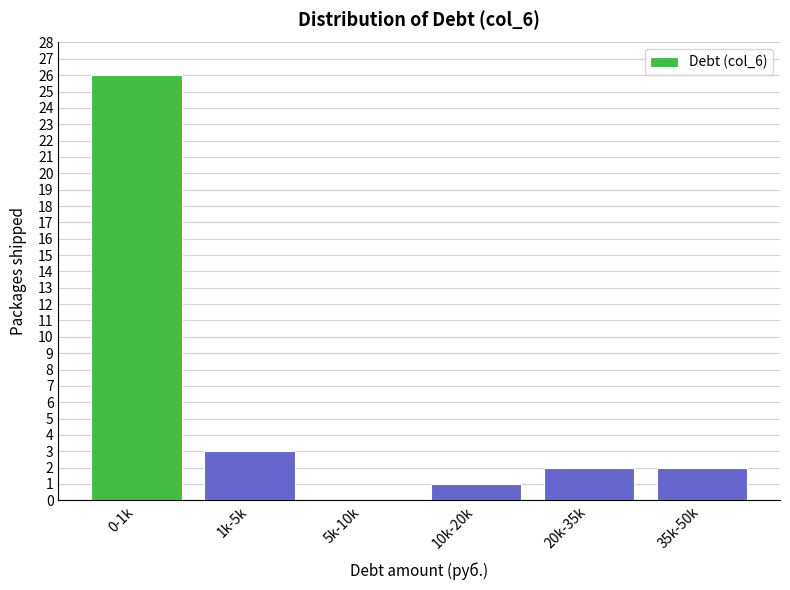

Reading left to right, transcribe all the data shown in this chart.

0-1k=26	1k-5k=3	5k-10k=0	10k-20k=1	20k-35k=2	35k-50k=2